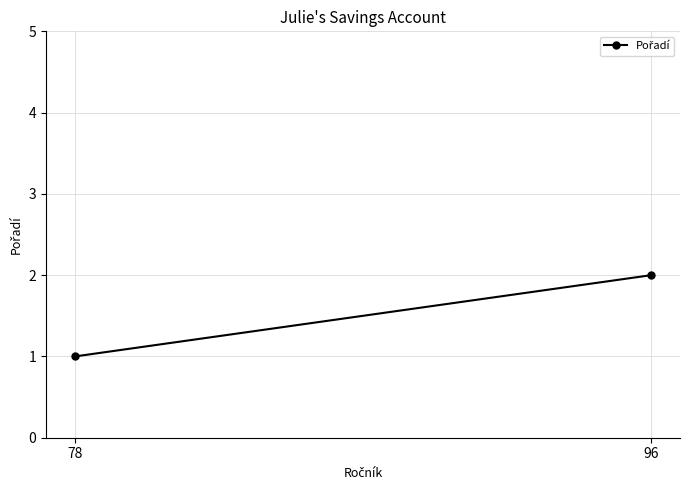

What is the sum of all values?

3